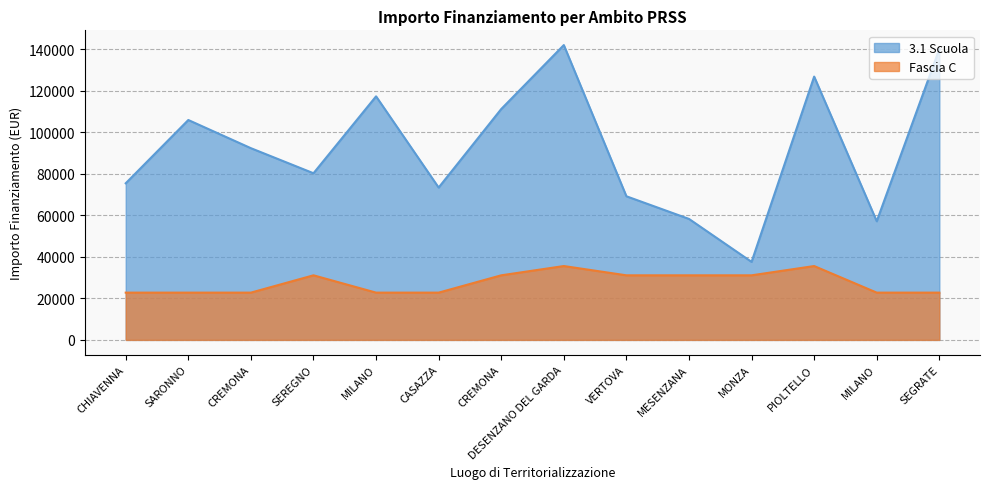

What is the sum of all 3.1 Scuola values?

1286945.9